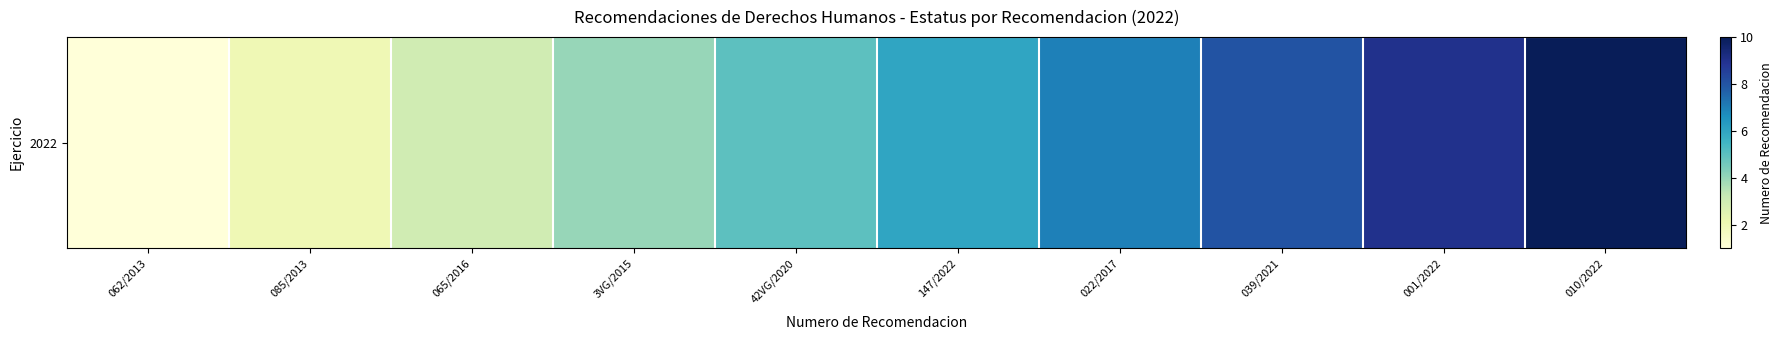

List the labels in order of value, largest first.

010/2022, 001/2022, 039/2021, 022/2017, 147/2022, 42VG/2020, 3VG/2015, 065/2016, 085/2013, 062/2013